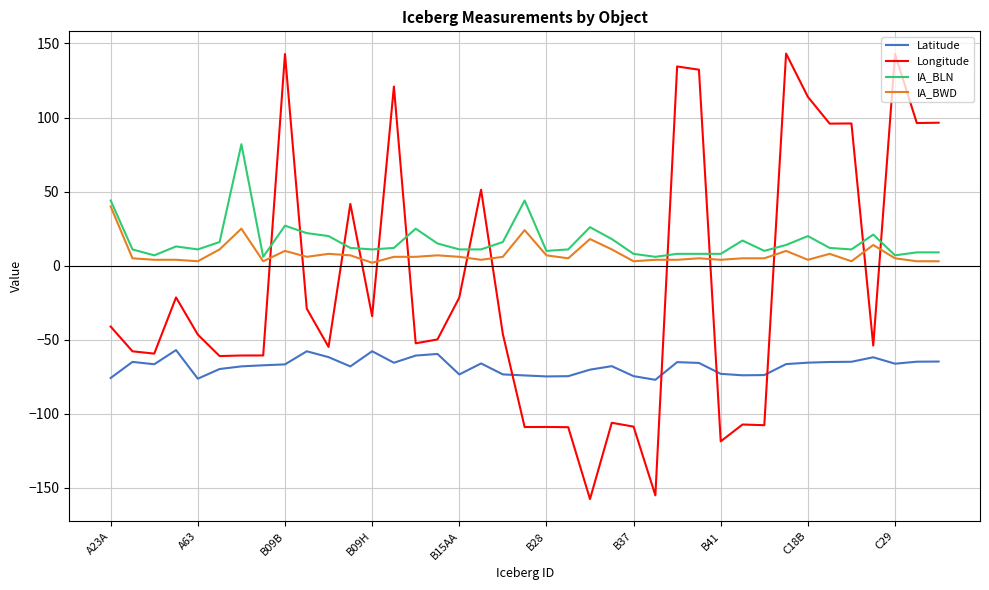

Which series has the largest range (max minus min)?

Longitude